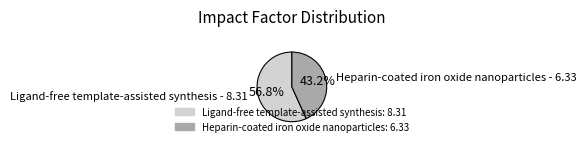

What is the largest slice in the pie chart?

Ligand-free template-assisted synthesis